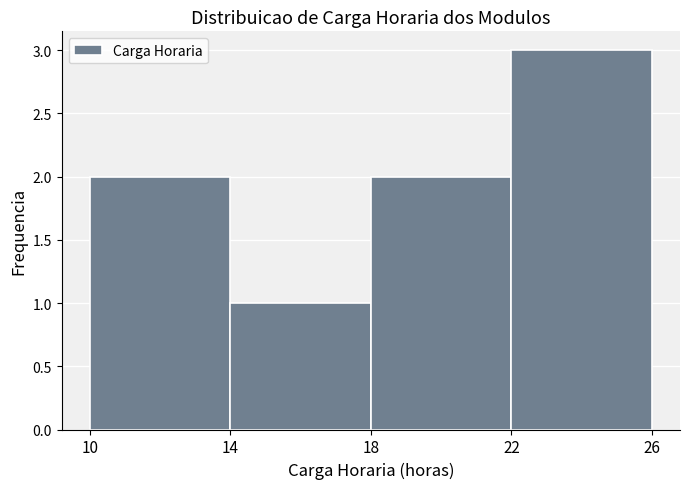

How tall is the bar that spans 18 to 22 on the x-axis? The values are not printed on the chart, so give them approximately, as read against the axis.

2